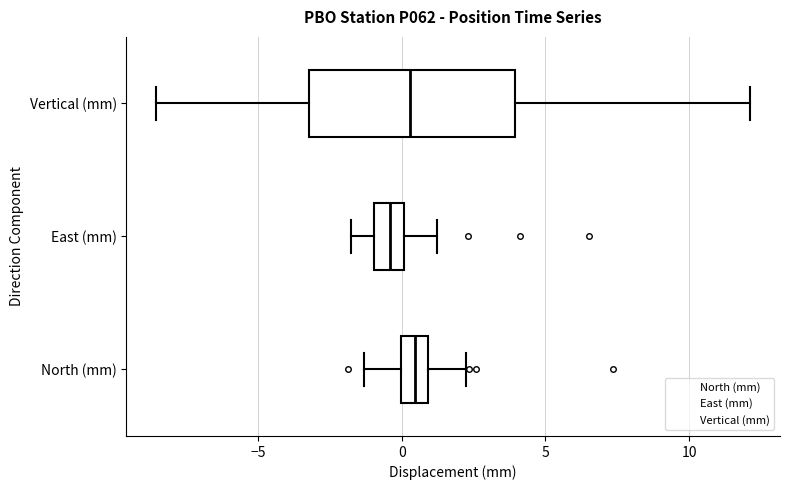

Reading bottom to top, read every box against the x-axis: the position of its median line, the range the box covers, and the ends of its whiskers. The values are not printed on the chart, so give them approximately, as read against the axis.

North (mm): median 0.5, box 0.0 to 1.0, whiskers -1.5 to 2.0
East (mm): median -0.5, box -1.0 to 0.0, whiskers -2.0 to 1.0
Vertical (mm): median 0.5, box -3.0 to 4.0, whiskers -8.5 to 12.0